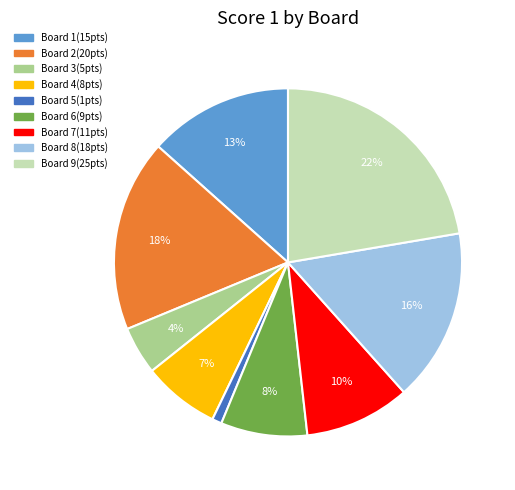

How many segments does this pie chart have?

9